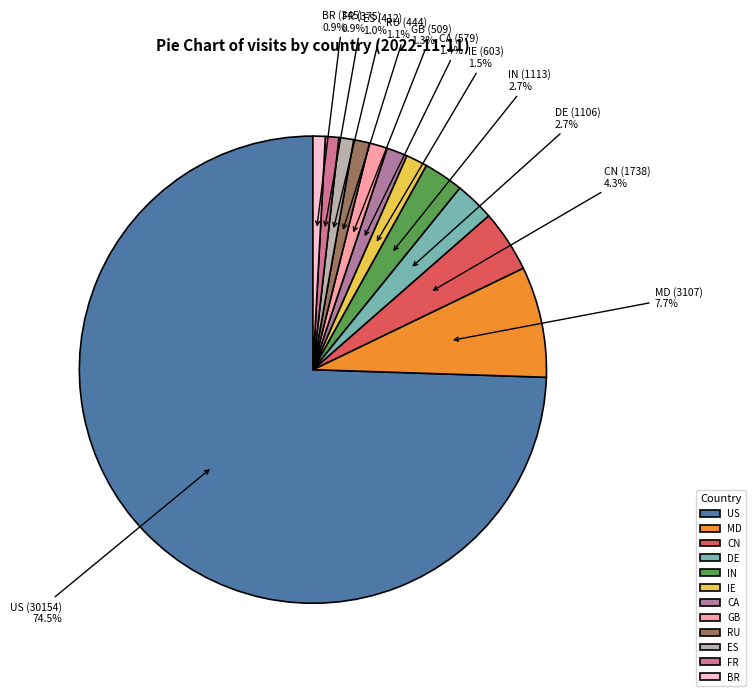

Is there any slice that represents more than half of the pie?

Yes